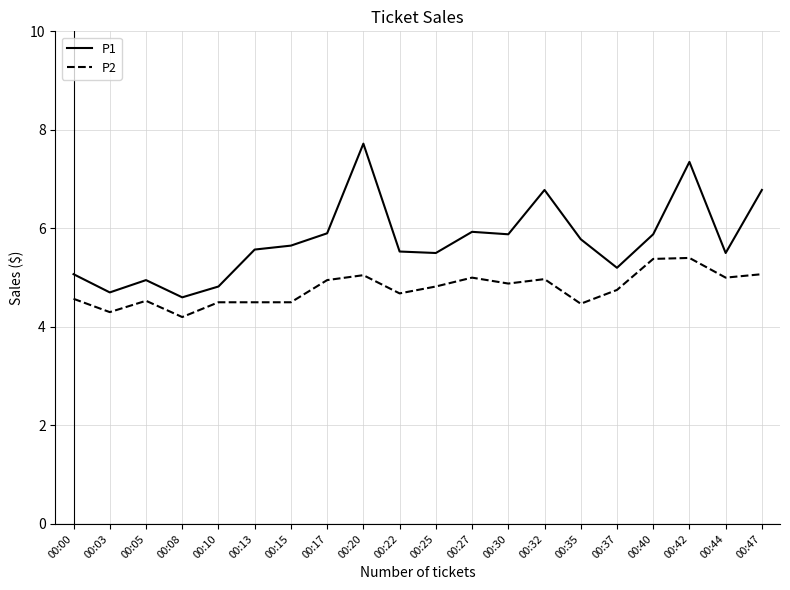

Rank the series by their maximum value, from highest to lowest.

P1, P2